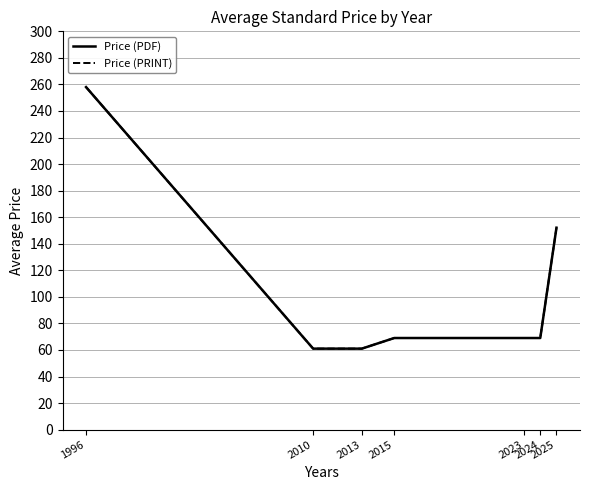

At how many categories does at least one series exceed 82?

2